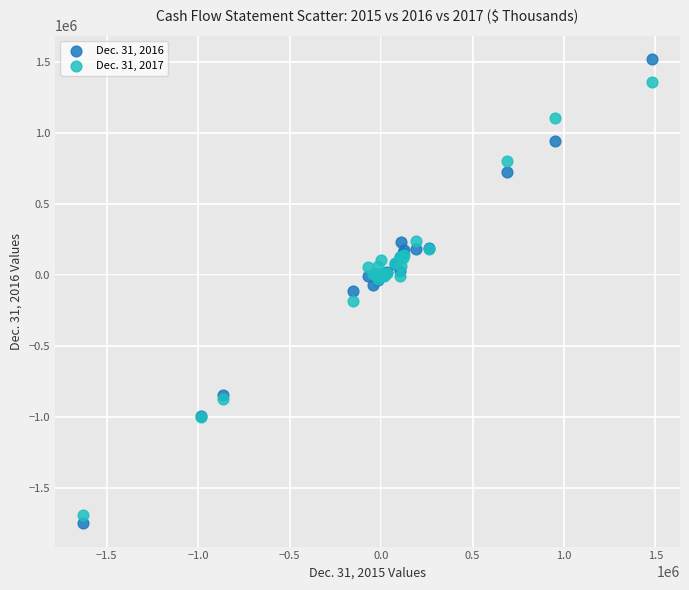

Which series contains the lowest Y value?

Dec. 31, 2016